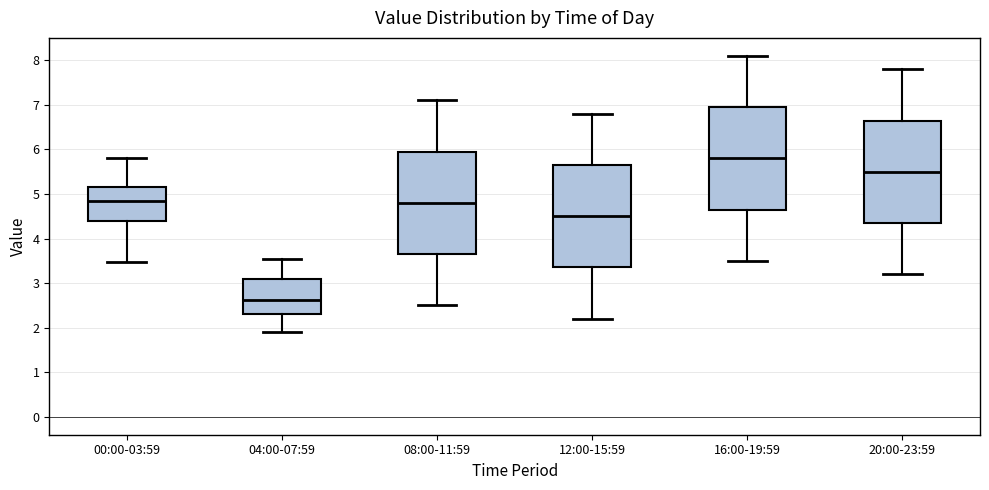

Where is the lower edge of the box for 08:00-11:59 on the y-axis? The values are not printed on the chart, so give them approximately, as read against the axis.

3.7